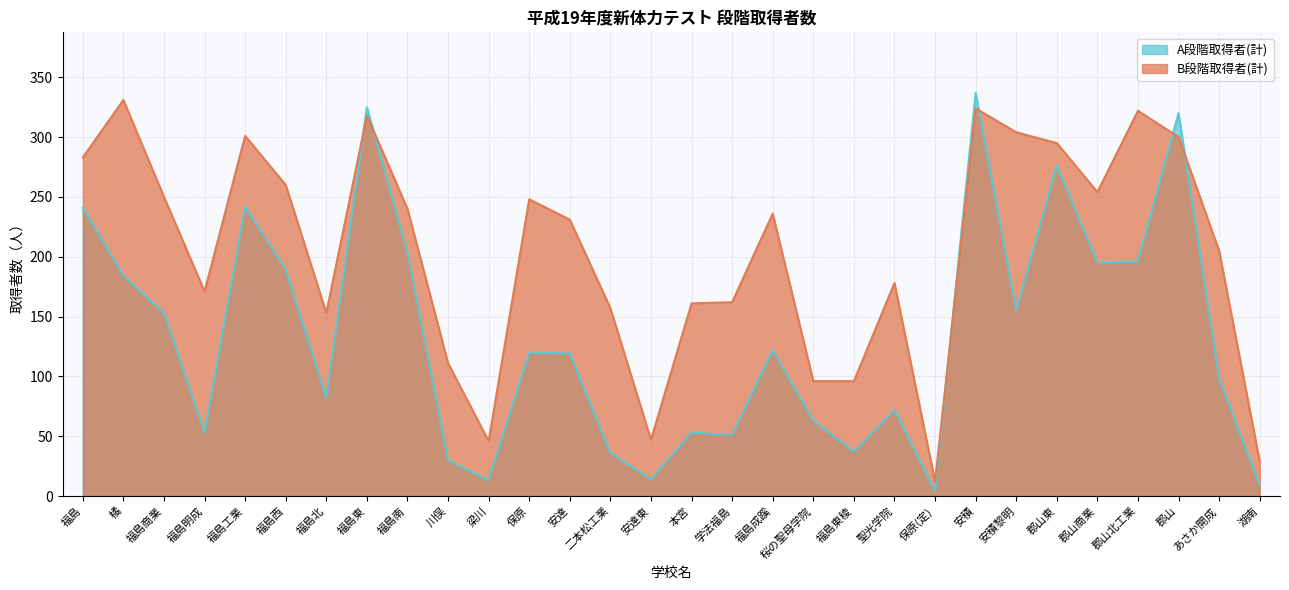

True or false: A段階取得者(計) and B段階取得者(計) intersect in this chart.

True